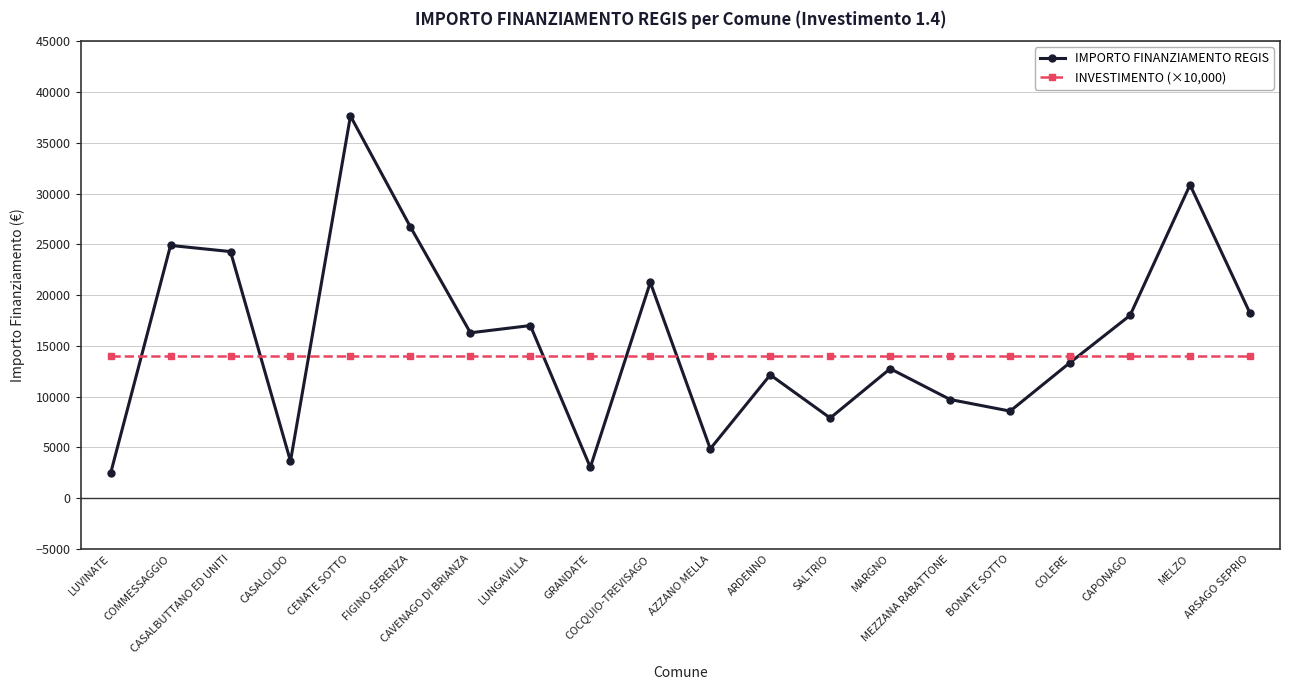

What value does the IMPORTO FINANZIAMENTO REGIS series have at FIGINO SERENZA, to the nearest 10?

26710